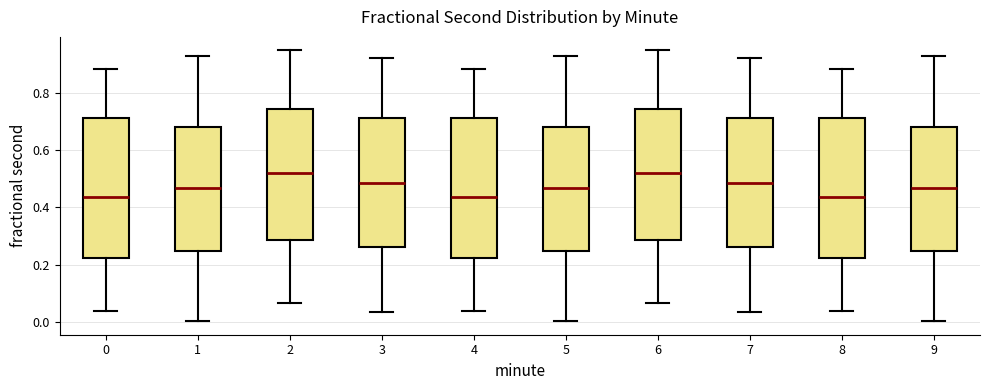

Where does the lower whisker of the box at x = 0 end on the y-axis? The values are not printed on the chart, so give them approximately, as read against the axis.

0.04